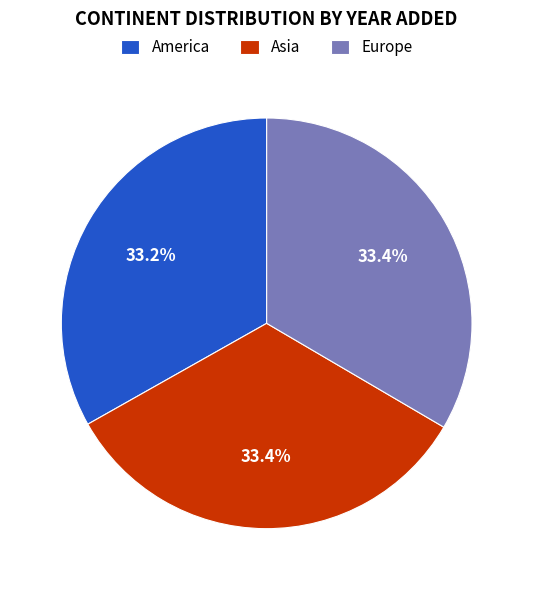

The Asia slice represents 33% of the pie. True or false?

True